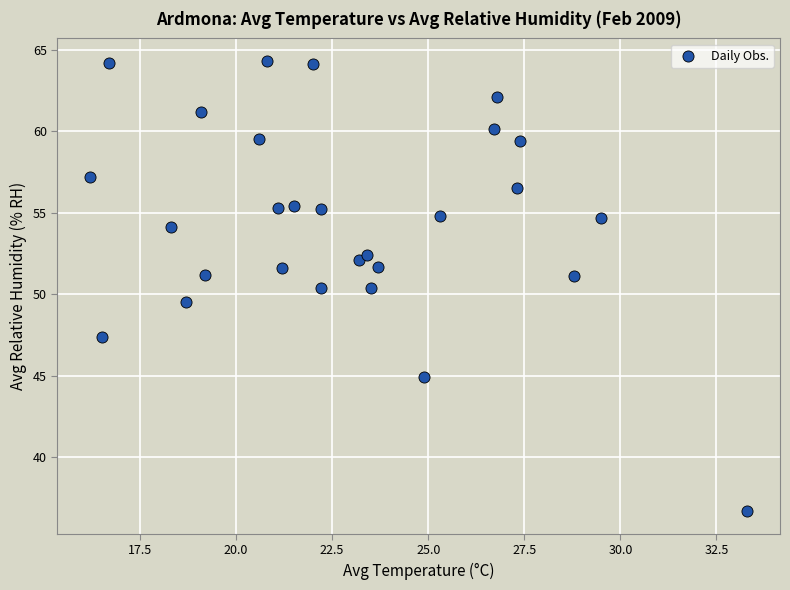

What is the range of Y values (max minus min)?

27.6